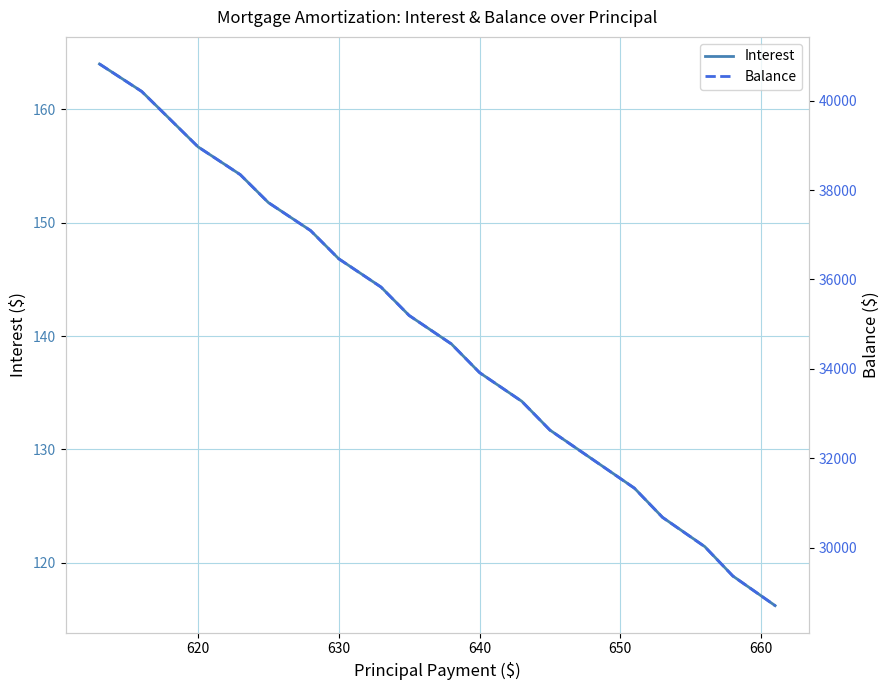

What is the difference between the maximum and minimum values in the Interest series?

47.8